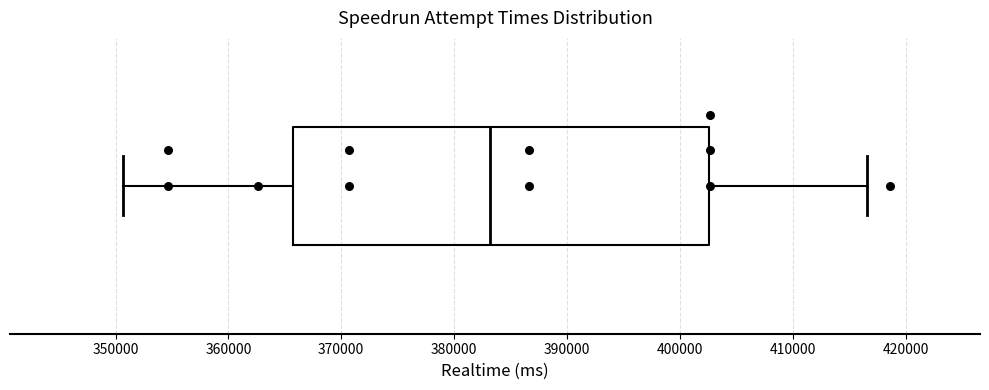

Where does the median line of the box sit on the x-axis? The values are not printed on the chart, so give them approximately, as read against the axis.

383000